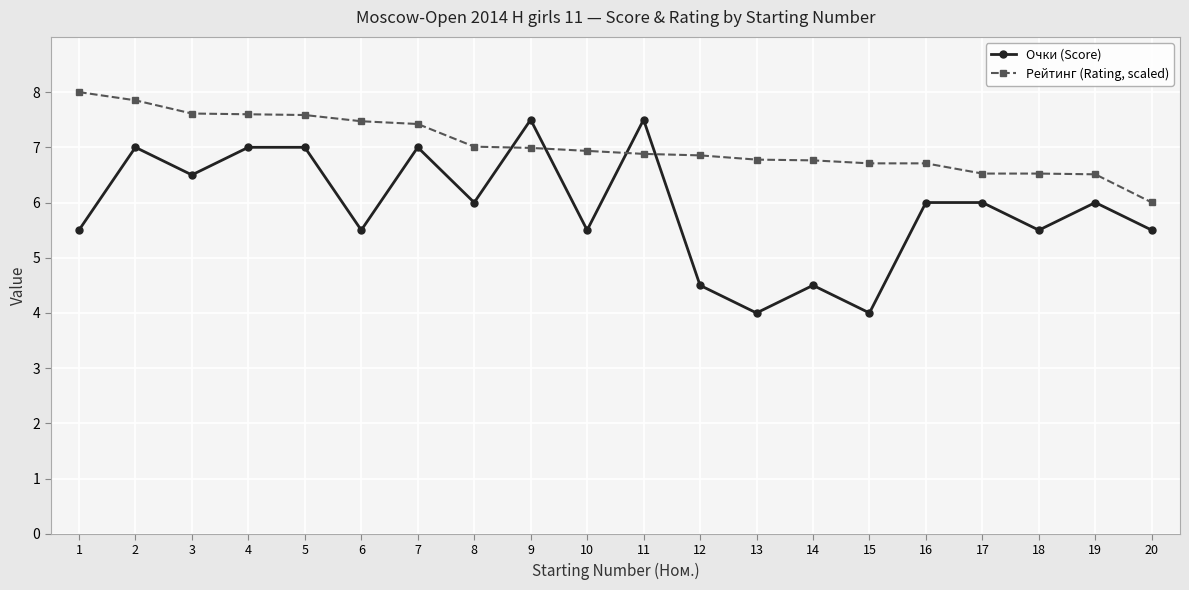

Where do Рейтинг (Rating, scaled) and Очки (Score) first cross each other?

8 and 9